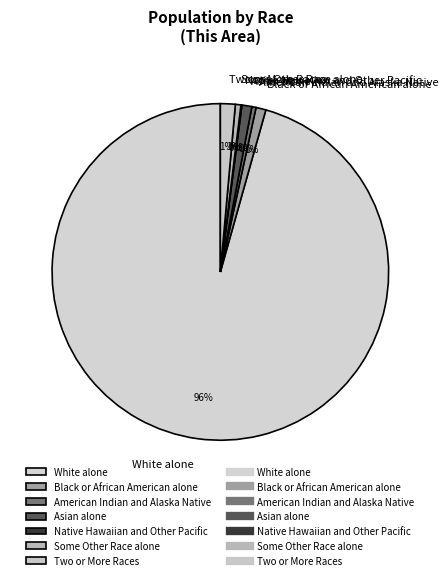

Between Asian alone and White alone, which is larger?

White alone